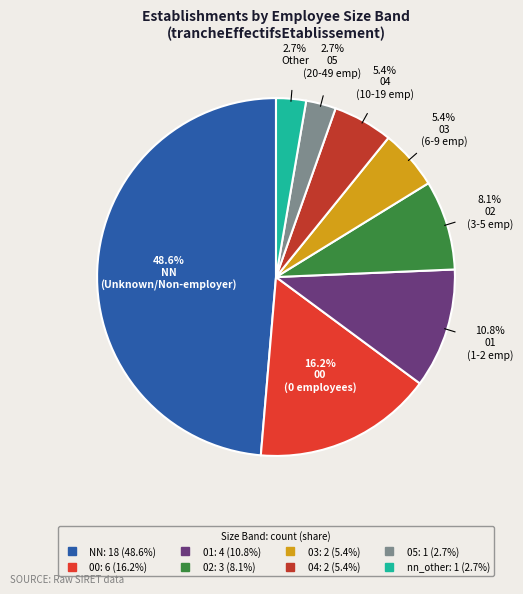

How many slices are in this pie chart?

8